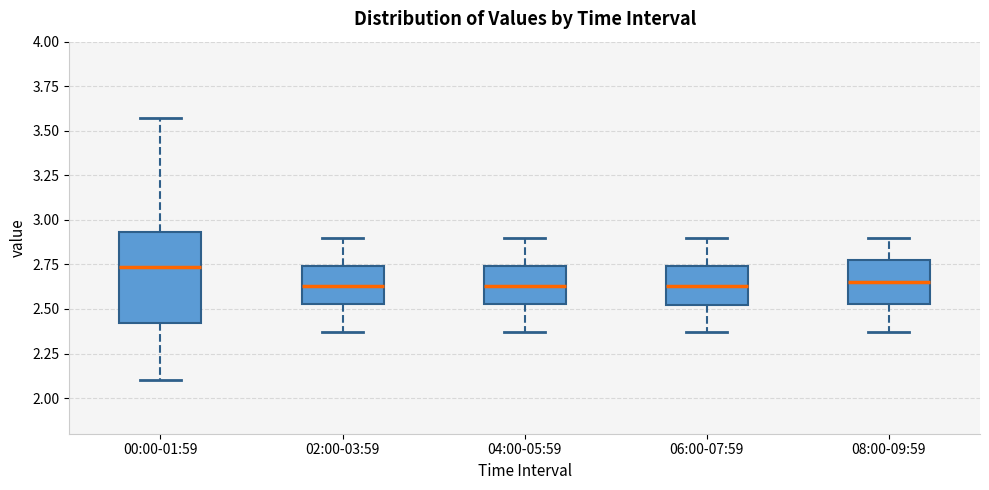

Which box is the tallest, from its lower edge to its upper edge?

00:00-01:59